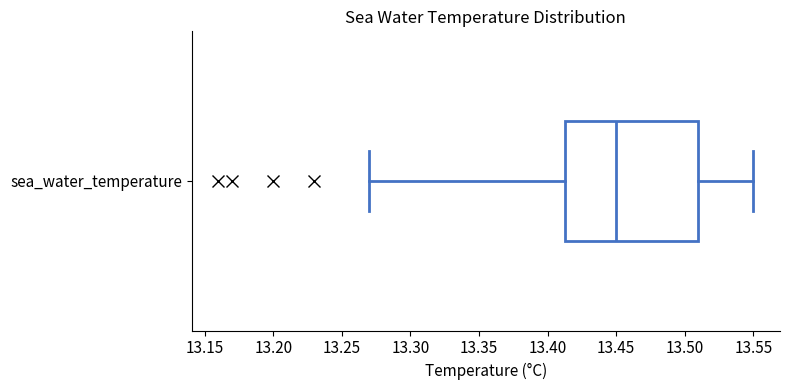

Where does the left whisker of the box for sea_water_temperature end on the x-axis? The values are not printed on the chart, so give them approximately, as read against the axis.

13.270